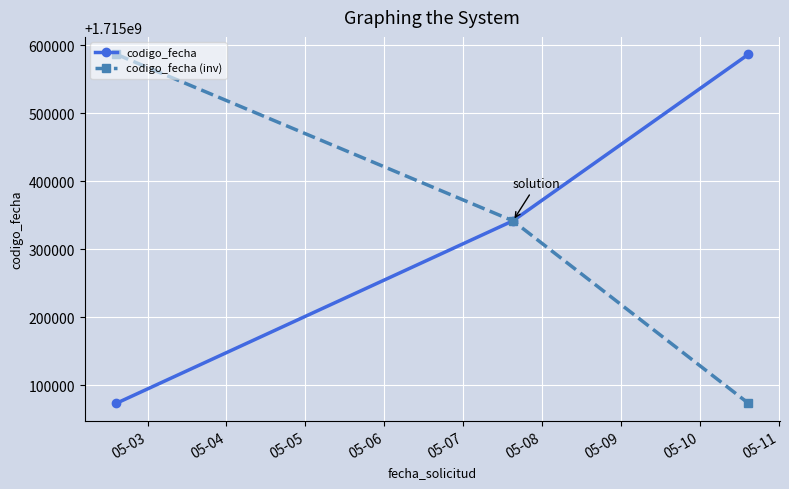

What is the value of the codigo_fecha point at the 1st from the left?

1715073151